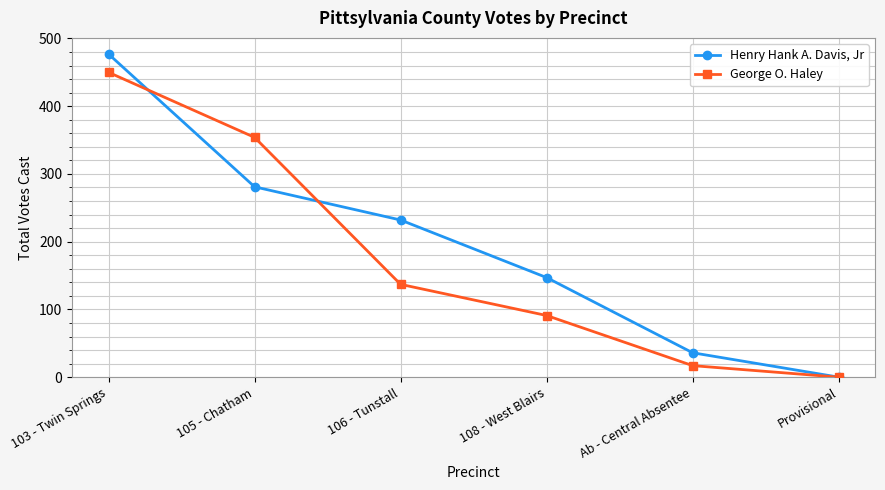

What is the sum of the George O. Haley values at 103 - Twin Springs and 106 - Tunstall?

587